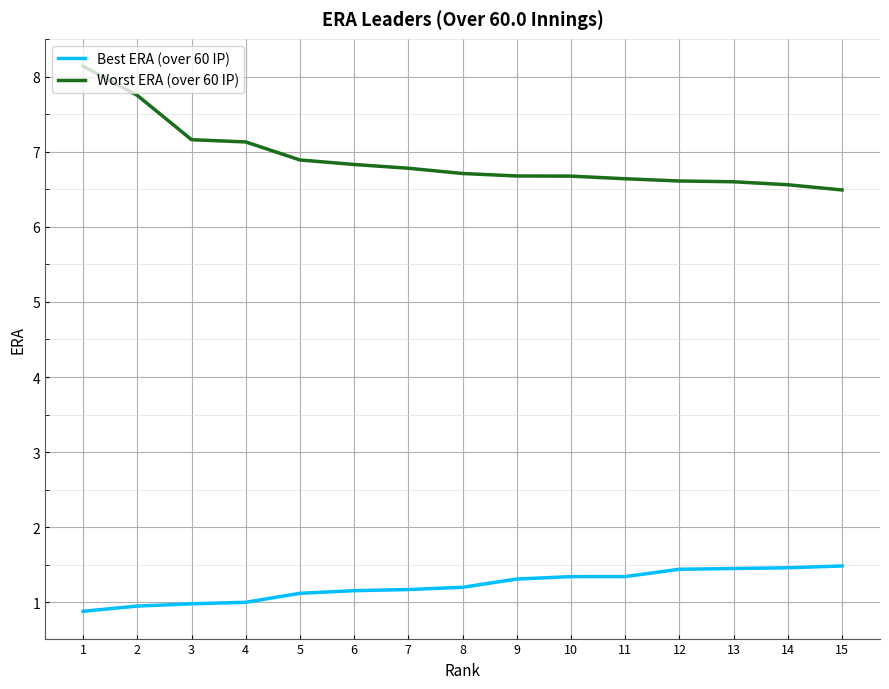

True or false: Worst ERA (over 60 IP) and Best ERA (over 60 IP) cross at least once.

False